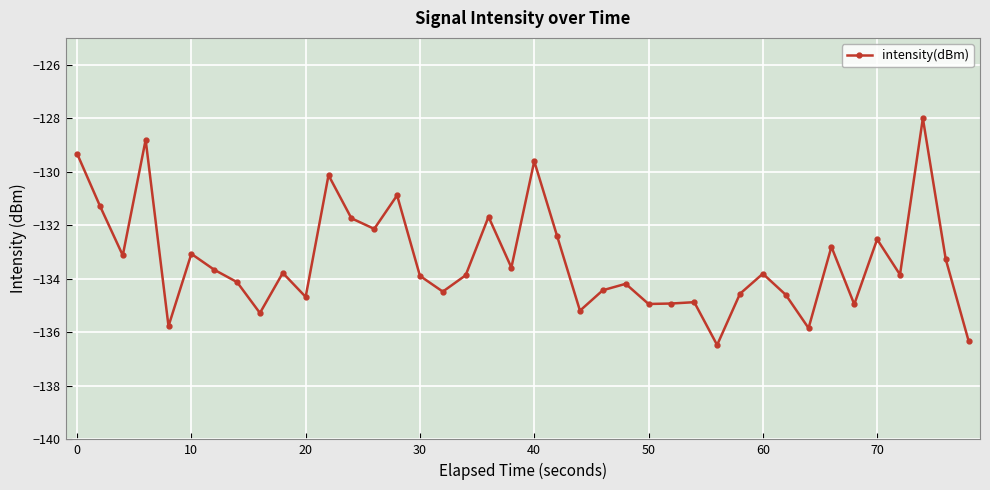

What is the value of the 1st point from the left?

-129.3